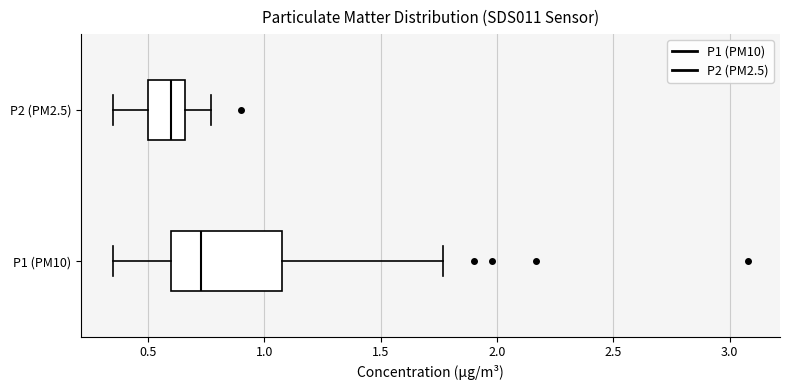

Where does the right whisker of the box for P2 (PM2.5) end on the x-axis? The values are not printed on the chart, so give them approximately, as read against the axis.

0.75